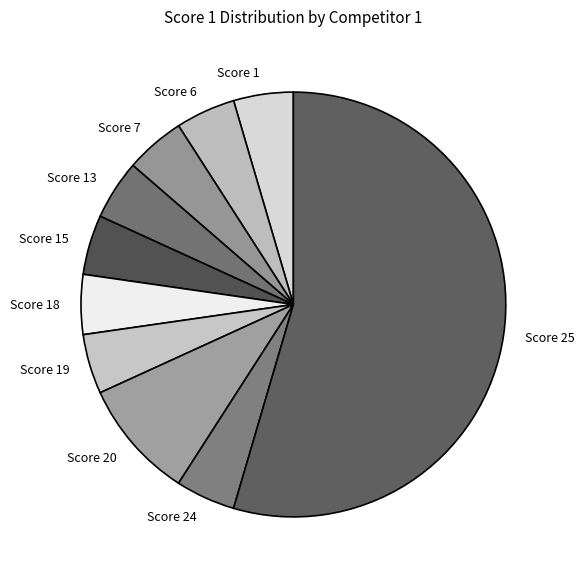

True or false: Score 7 accounts for 5% of the total.

True